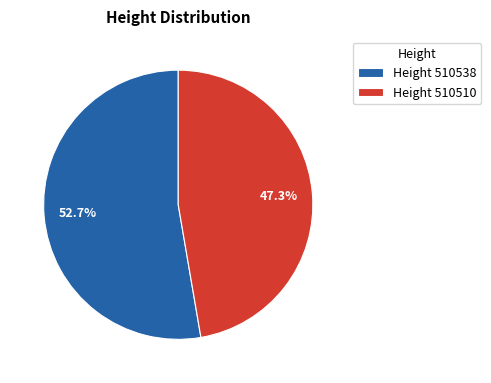

Which slice is the largest?

Height 510538